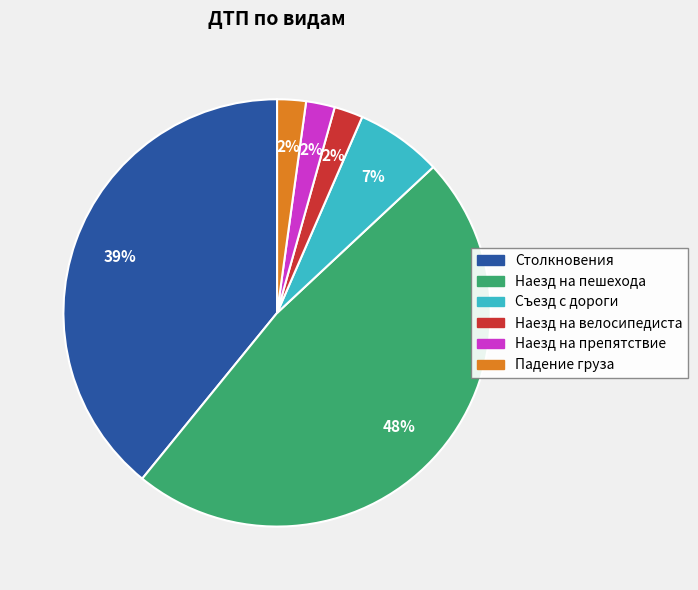

Does any single category account for the majority?

No